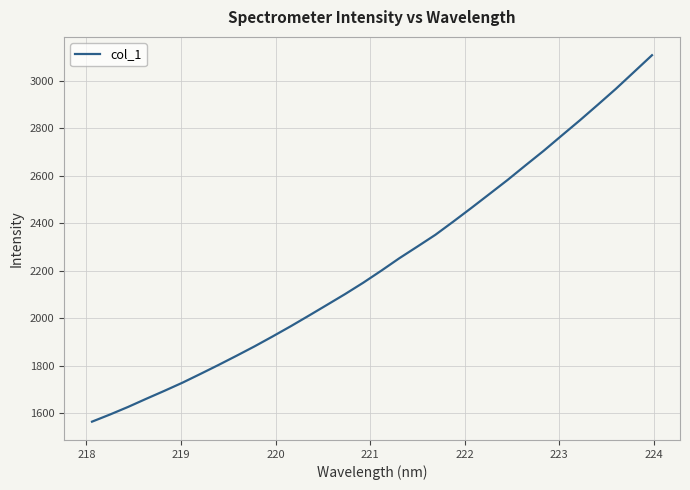

What is the difference between the maximum and minimum values?

1542.7